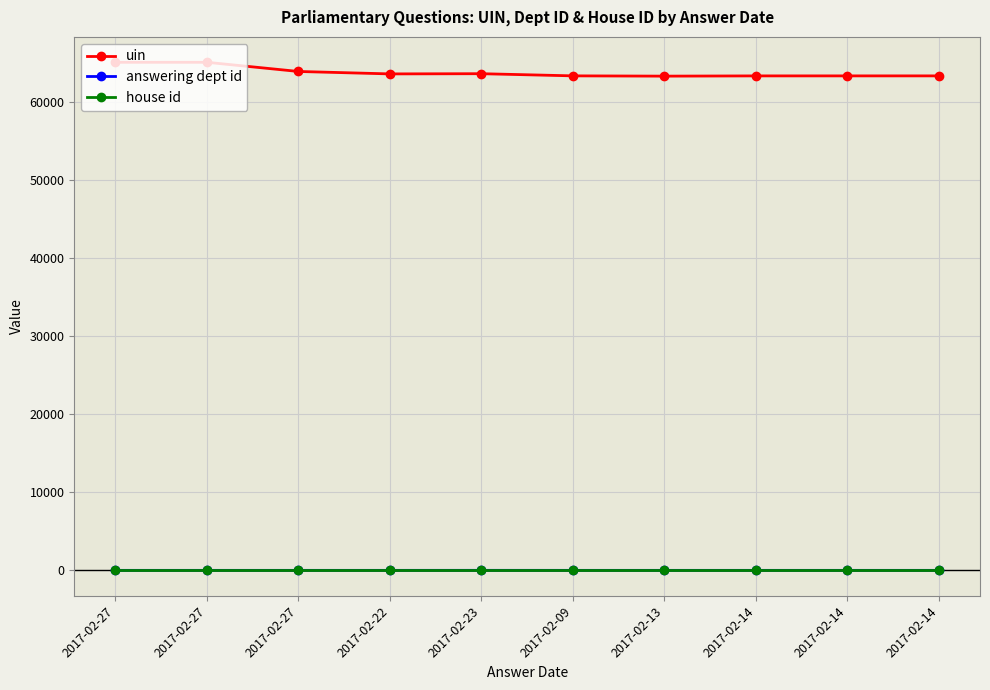

What is the label of the 1st point from the left?

2017-02-27